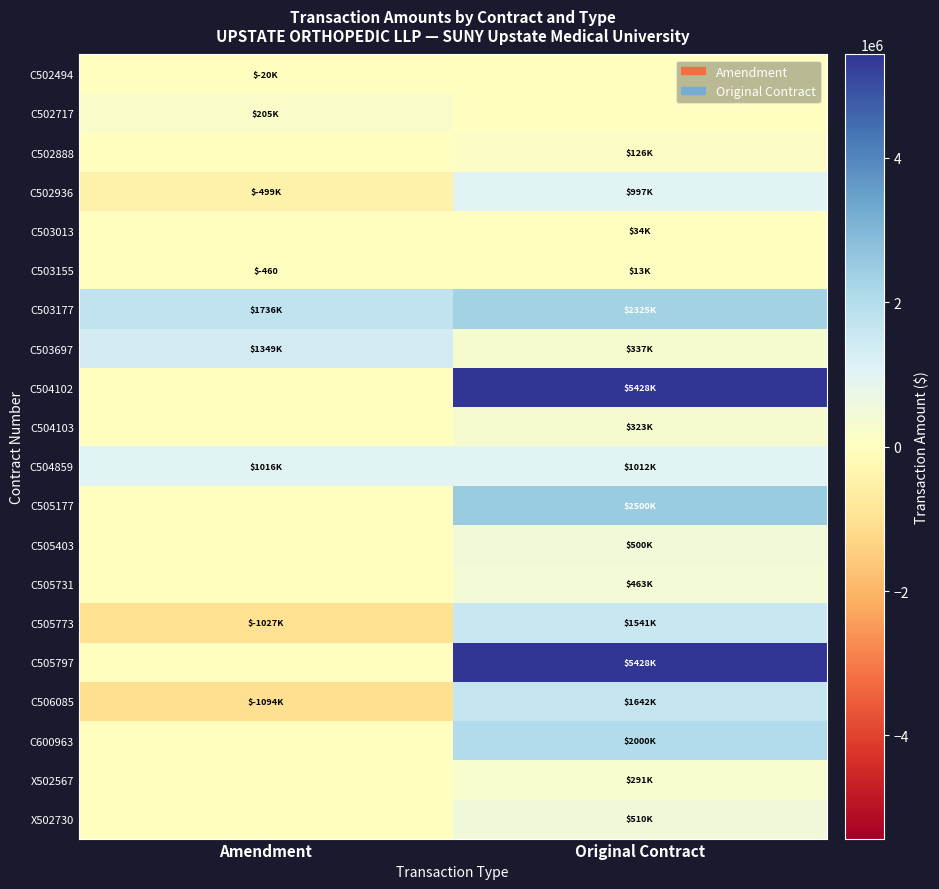

What is the sum of the C504103 values at Original Contract and Amendment?

322845.0